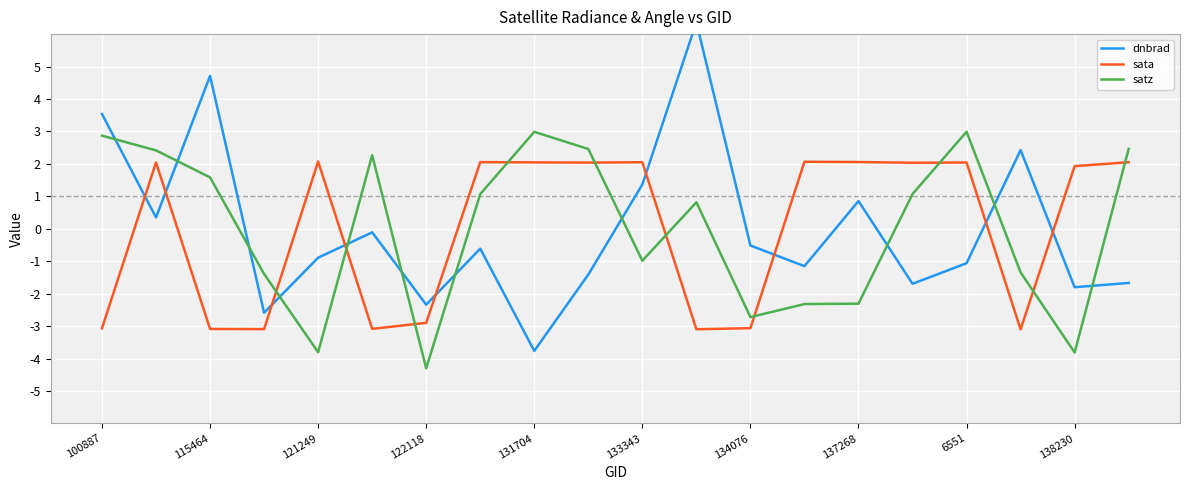

What is the difference between the maximum and minimum values in the dnbrad series?

10.1